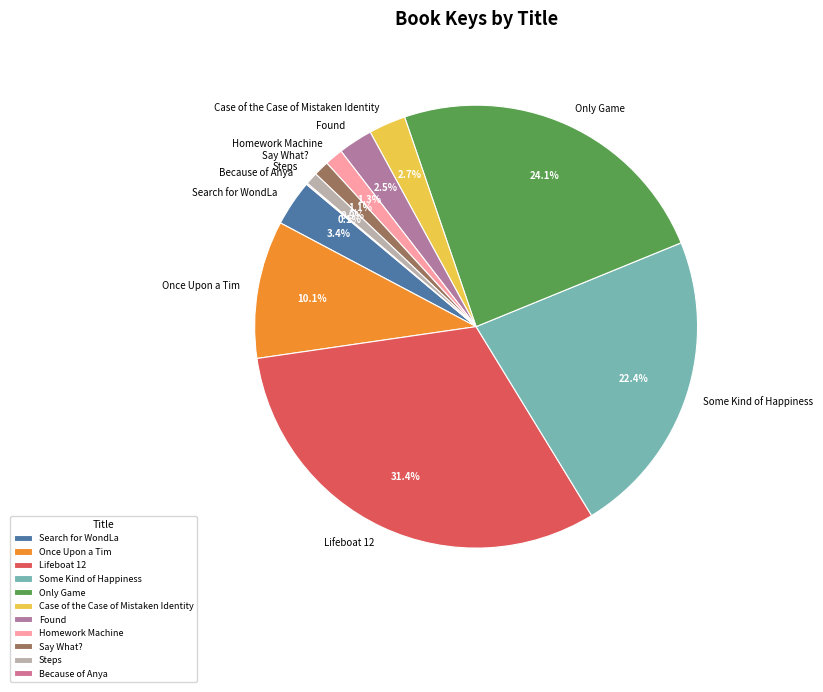

Is there a majority slice in this chart?

No